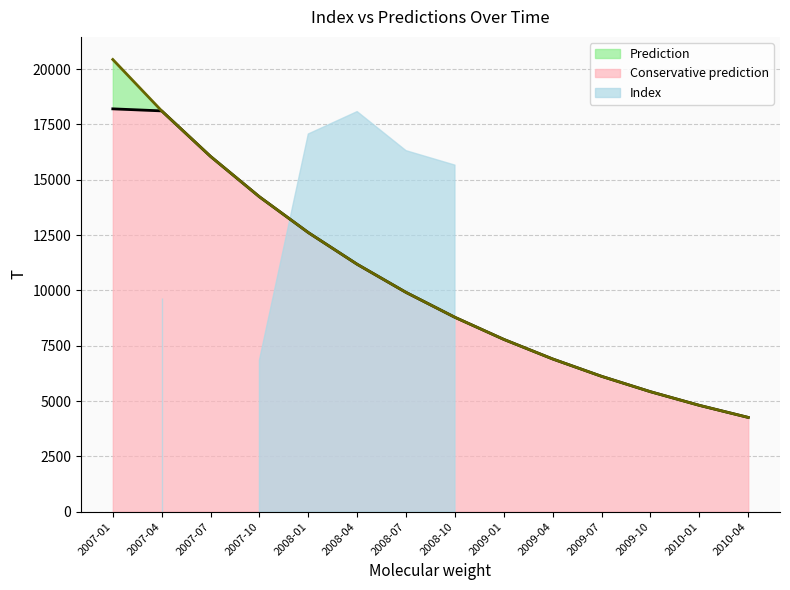

What is the sum of all Conservative prediction values?

144391.3